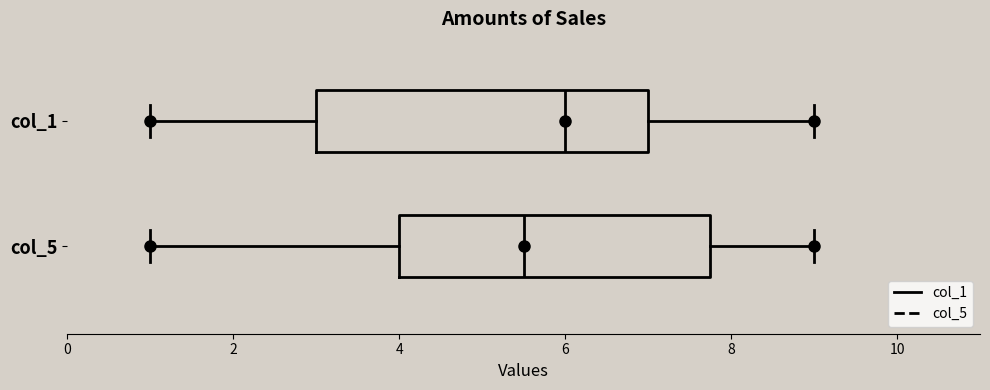

Which box's median line is the furthest to the right?

col_1